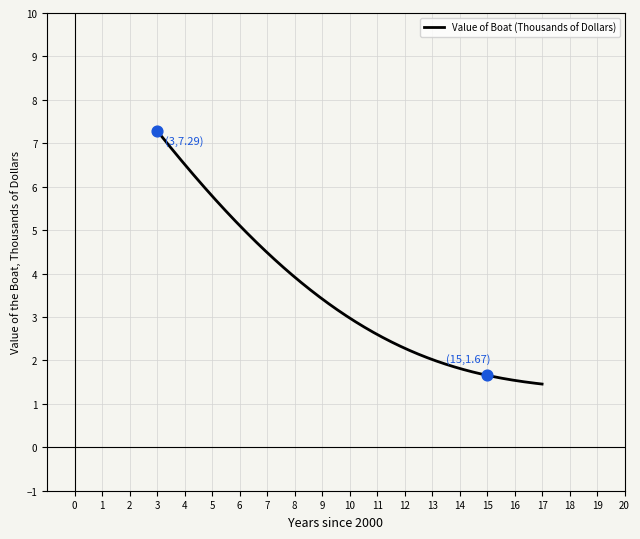

What is the change in value from 5 to 7?

-1.3